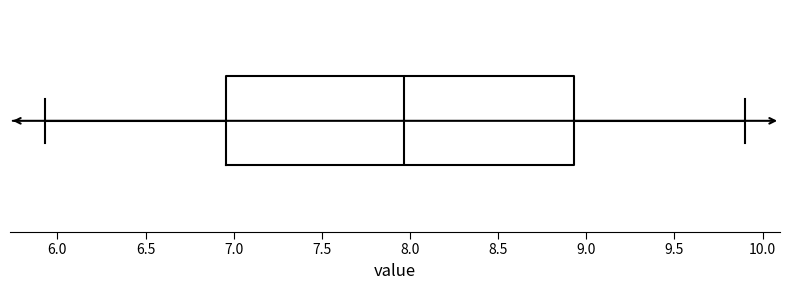

Read this box plot against the x-axis: the position of the median line, the range covered by the box, and the ends of both whiskers. The values are not printed on the chart, so give them approximately, as read against the axis.

median 7.95, box 6.95 to 8.95, whiskers 5.95 to 9.90